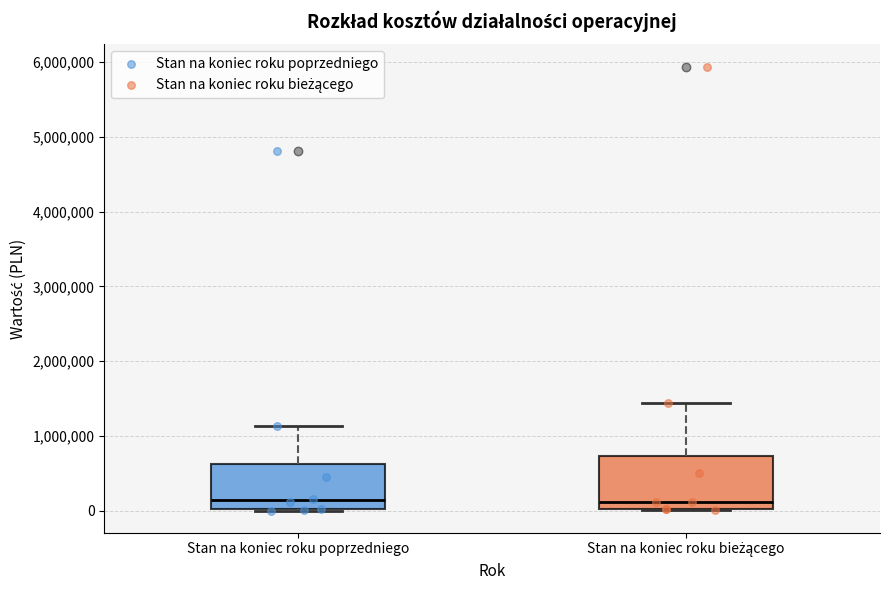

Where does the median line of the box for Stan na koniec roku poprzedniego sit on the y-axis? The values are not printed on the chart, so give them approximately, as read against the axis.

100000